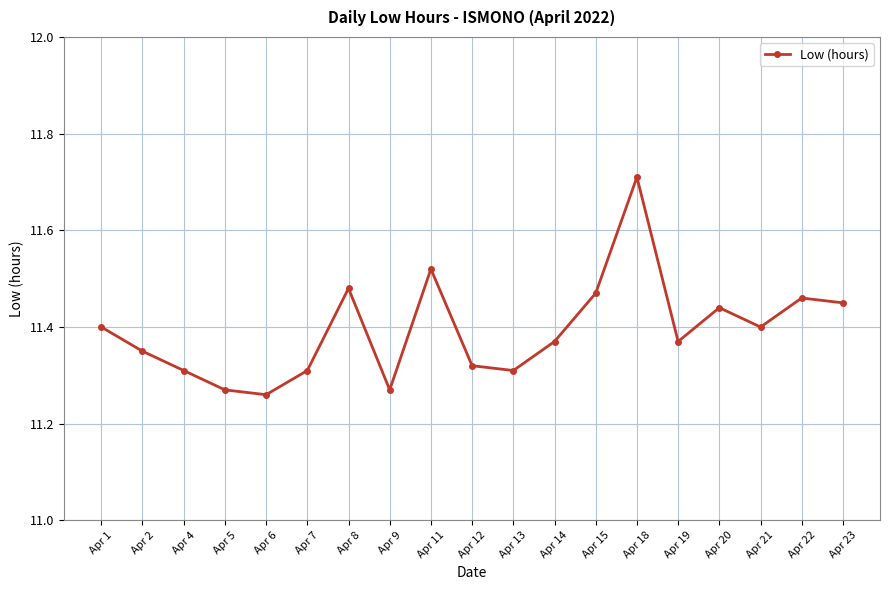

How many values are between 11 and 12?

19